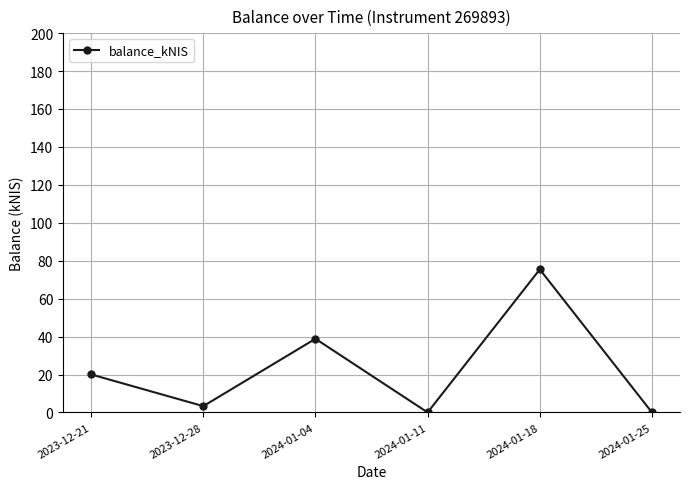

True or false: the data shows 10.9 at 2023-12-21.

False